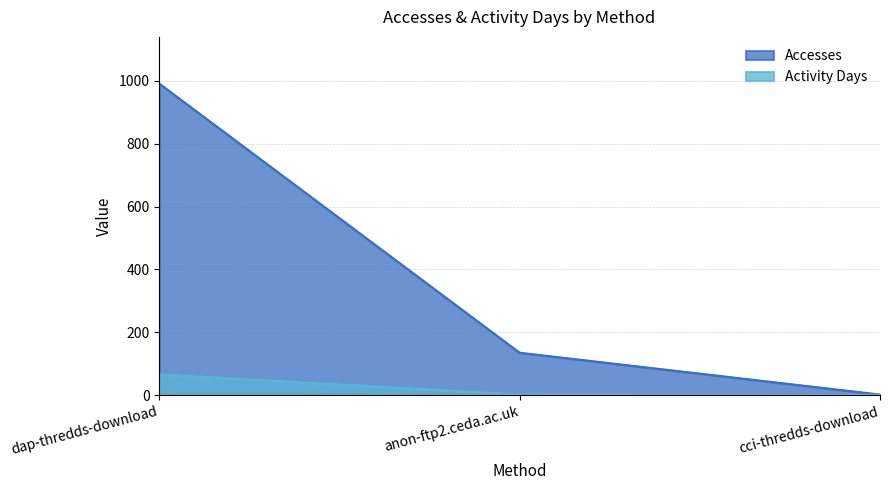

What is the sum of all Activity Days values?

69